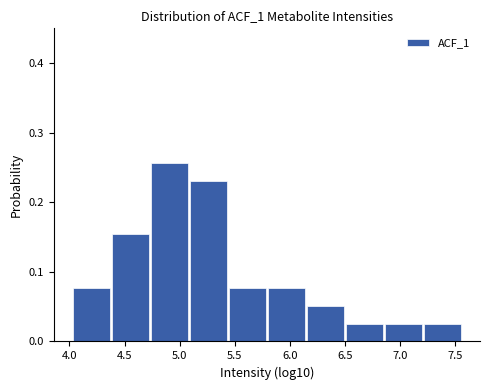

Which range on the x-axis has the tallest bar?

4.75 to 5.10